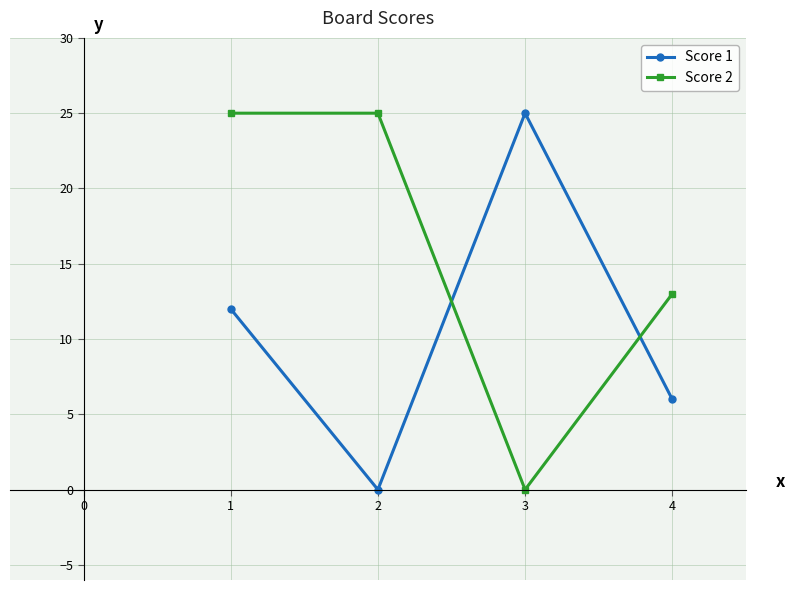

Is it true that Score 2 equals 10 at 1?

False